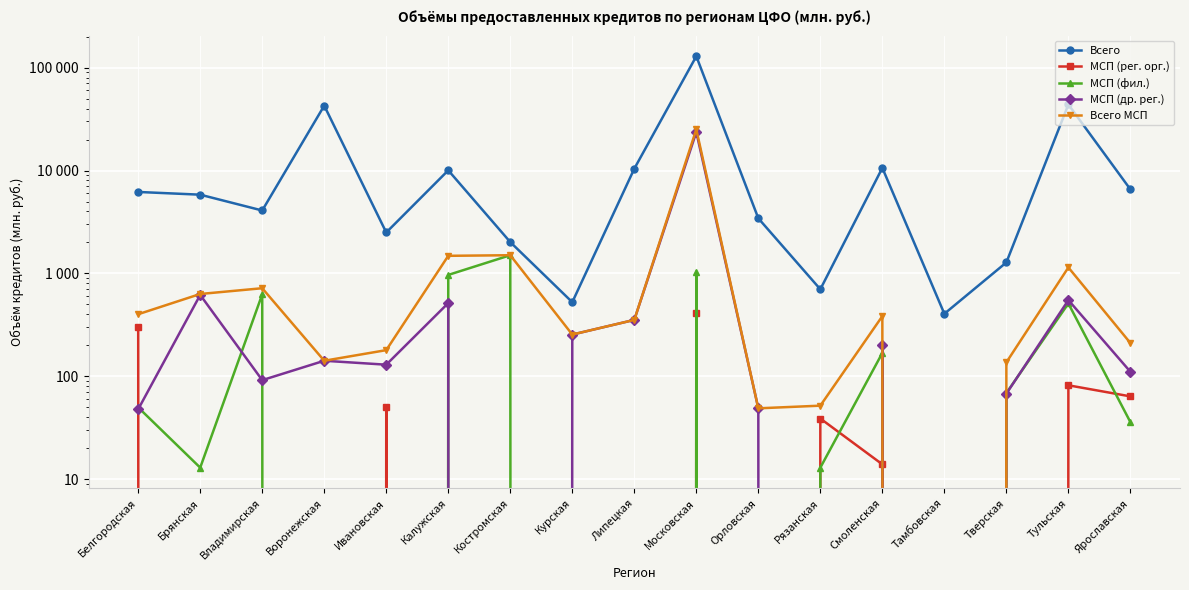

Which has a higher value, Смоленская or Белгородская?

Смоленская